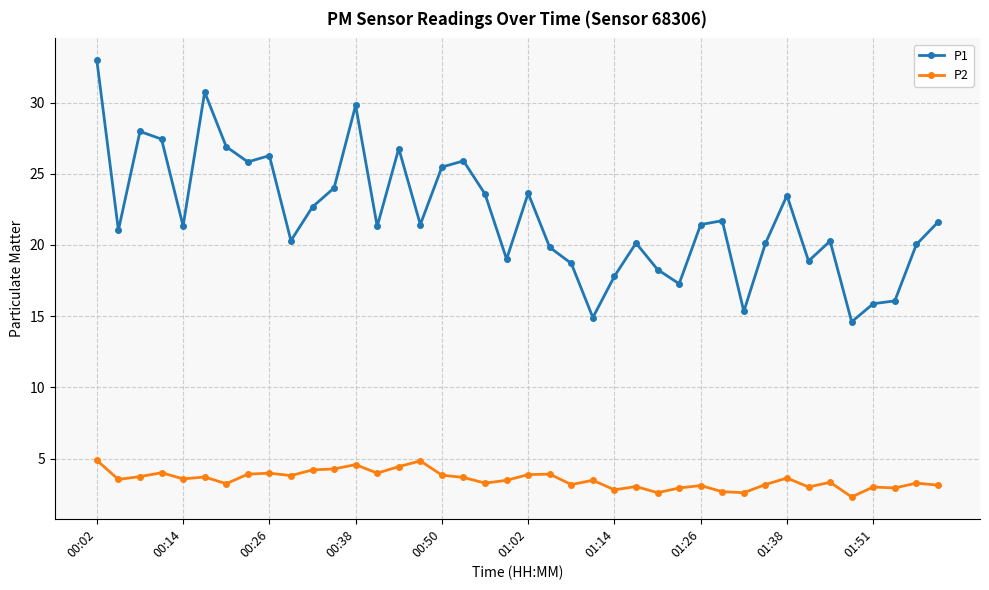

List the series in order of their overall mean, highest first.

P1, P2